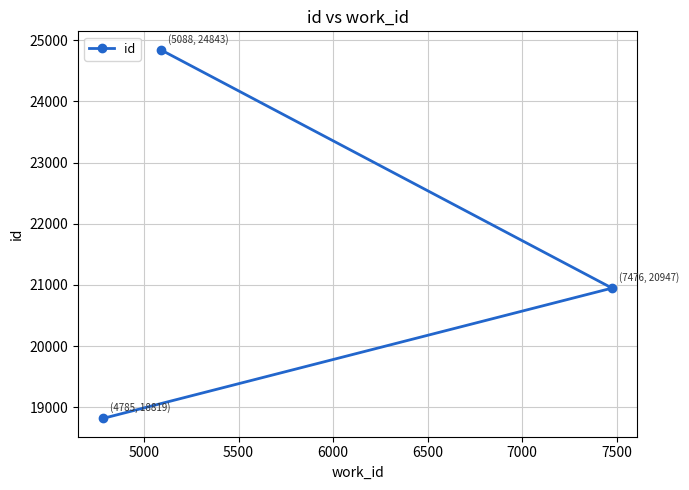

What is the value of the 3rd point from the left?

20947